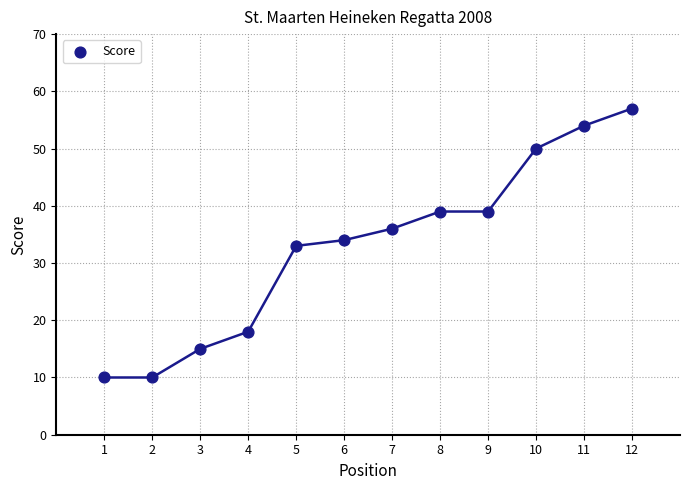

What is the average X value?

6